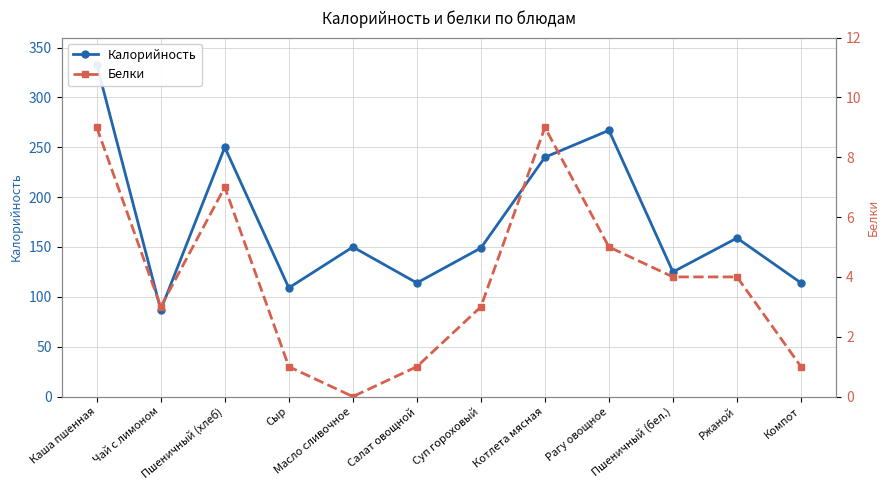

Between Сыр and Компот, which series saw the biggest shift?

Калорийность